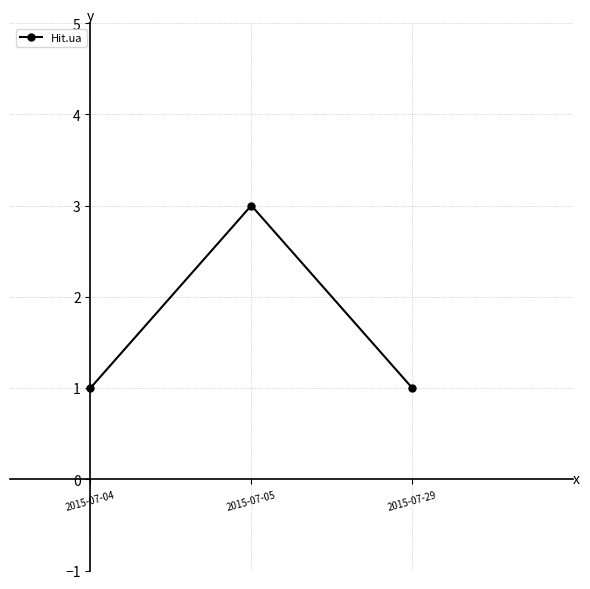

What is the sum of all values?

5